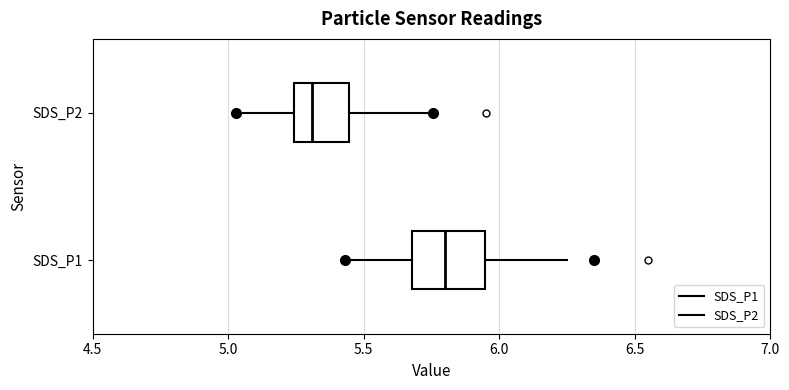

Reading bottom to top, transcribe this box plot: for each box, give where its median line is, the range the box spans, and where its two whiskers end, as read against the x-axis. The values are not printed on the chart, so give them approximately, as read against the axis.

SDS_P1: median 5.80, box 5.70 to 5.95, whiskers 5.45 to 6.25
SDS_P2: median 5.30, box 5.25 to 5.45, whiskers 5.05 to 5.75